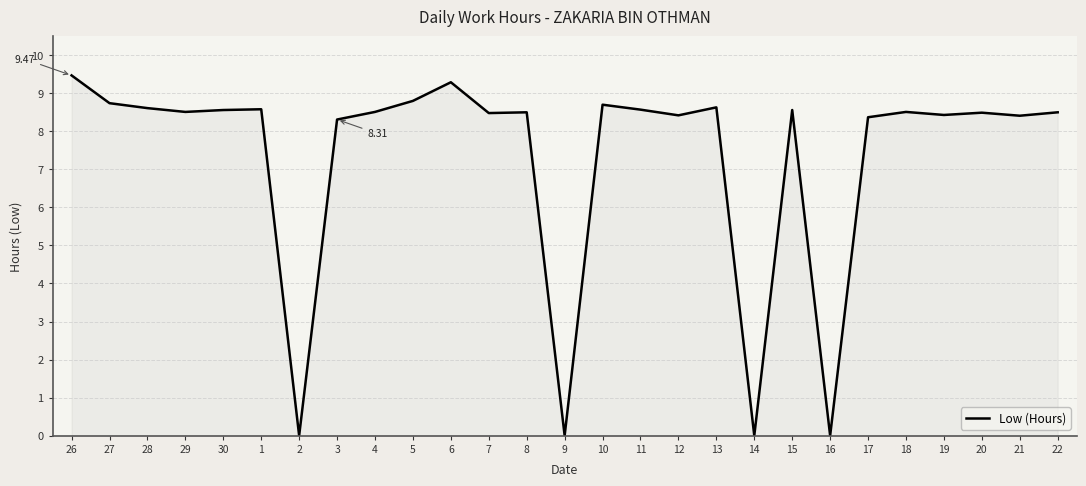

What is the difference between the second highest and second lowest values?

9.3